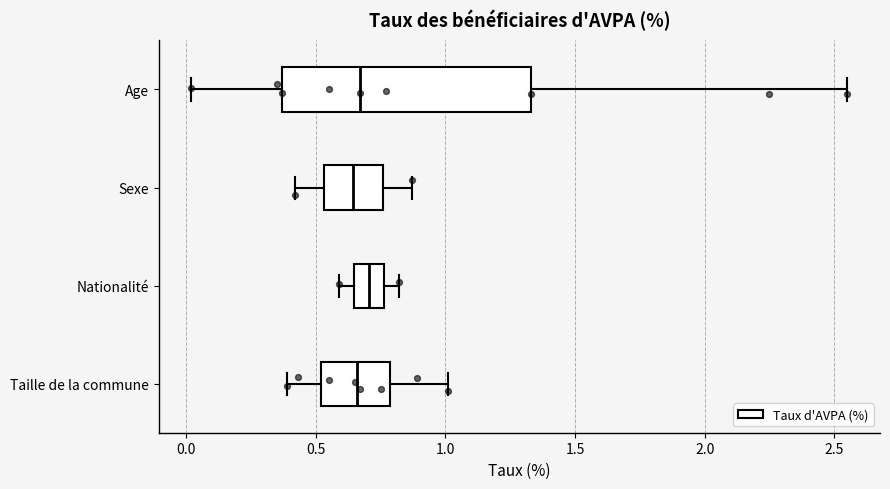

Where is the left edge of the box for Nationalité on the x-axis? The values are not printed on the chart, so give them approximately, as read against the axis.

0.65